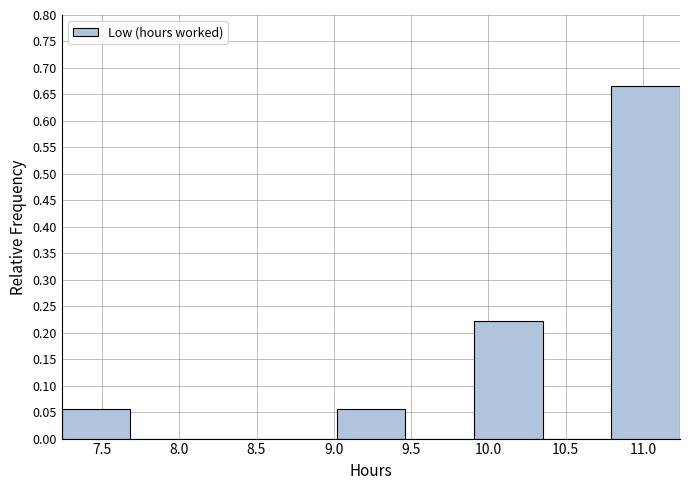

Reading left to right, list every bar in this chart as the range it spans on the x-axis followed by its height. Neither the bar edges nor the heights are printed on the chart, so give them approximately, as read against the axes.

7.25 to 7.70: 0.055
7.70 to 8.15: 0
8.15 to 8.55: 0
8.55 to 9.00: 0
9.00 to 9.45: 0.055
9.45 to 9.90: 0
9.90 to 10.35: 0.220
10.35 to 10.80: 0
10.80 to 11.25: 0.665